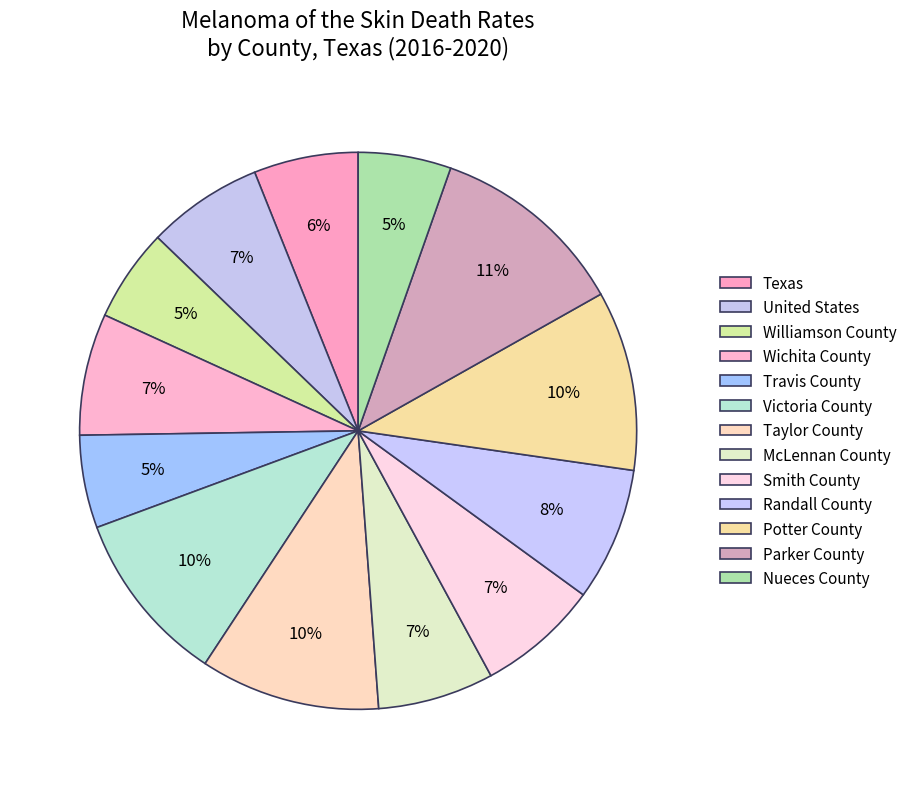

How many segments does this pie chart have?

13